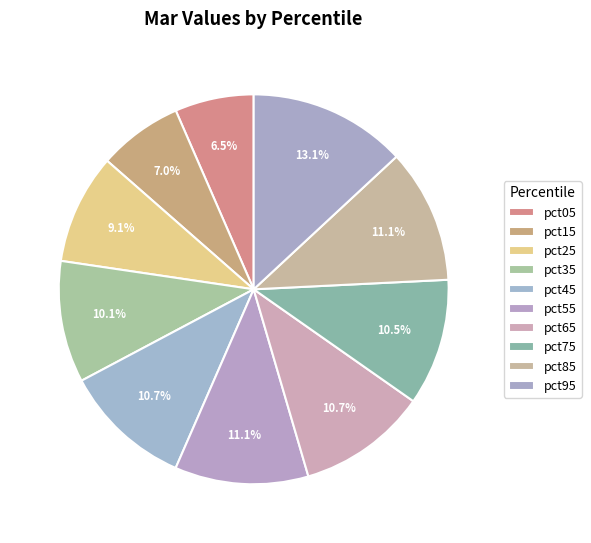

To the nearest percent, what is the combined percentage of pct65 and pct75?

21%